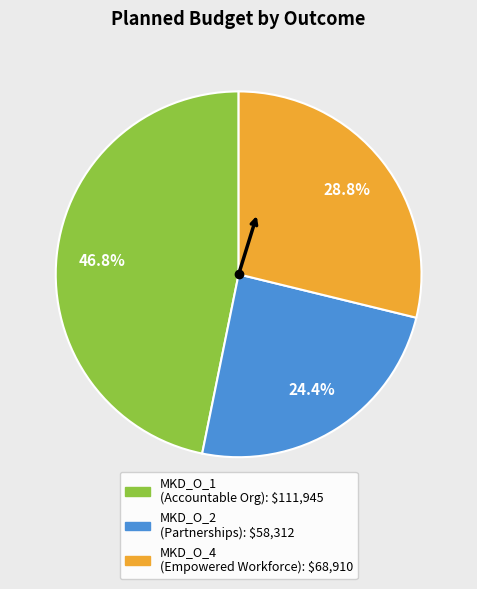

Does any single category account for the majority?

No